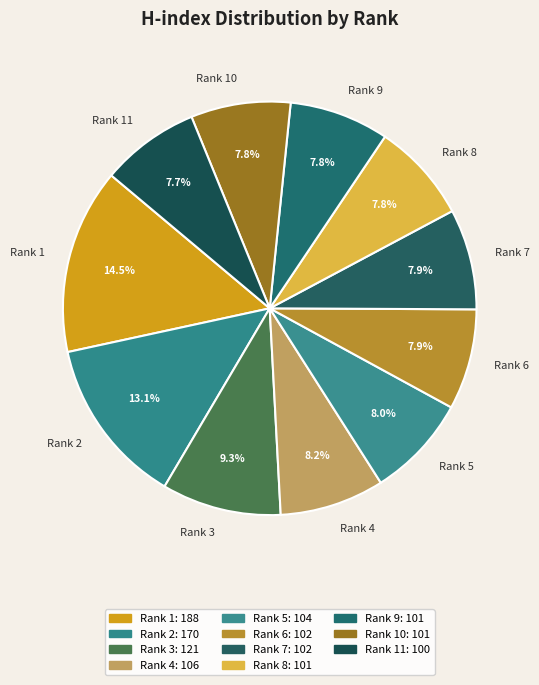

To the nearest percent, what is the average slice percentage?

9%